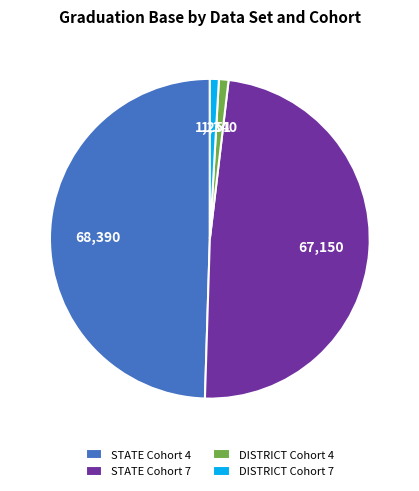

True or false: DISTRICT Cohort 4 accounts for 11% of the total.

False